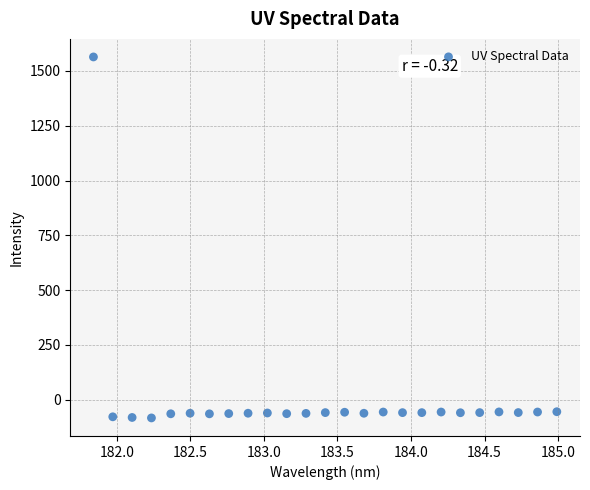

What is the range of Y values (max minus min)?

1646.3